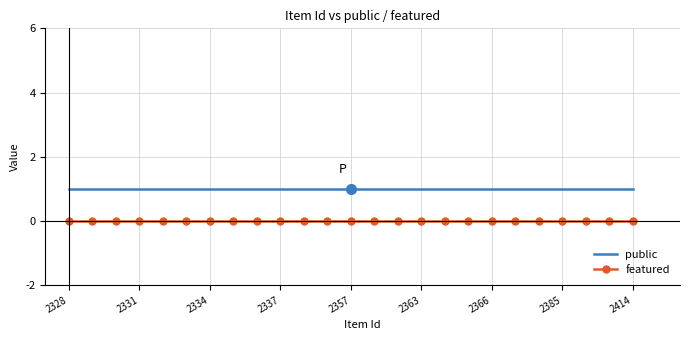

Which series has the largest total across all categories?

public